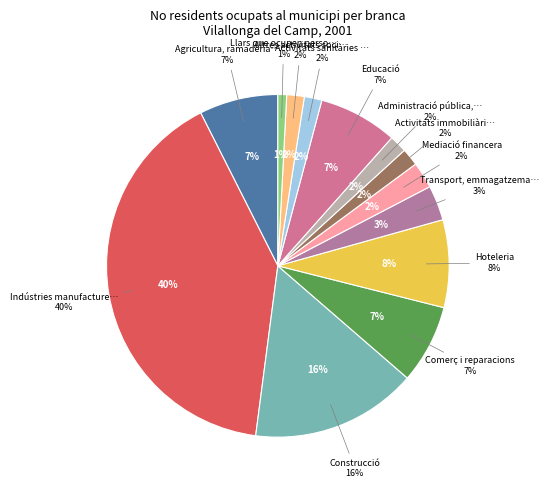

Rank the categories by value from highest to lowest.

Indústries manufactureres, Construcció, Hoteleria, Agricultura, ramaderia, caça i silvicultura, Comerç i reparacions, Educació, Transport, emmagatzematge i comunicacions, Mediació financera, Activitats immobiliàries, lloguer; serveis, Administració pública, defensa i SS, Activitats sanitàries i veterinàries, Altres activitats socials i serveis, Llars que ocupen personal domèstic, Pesca